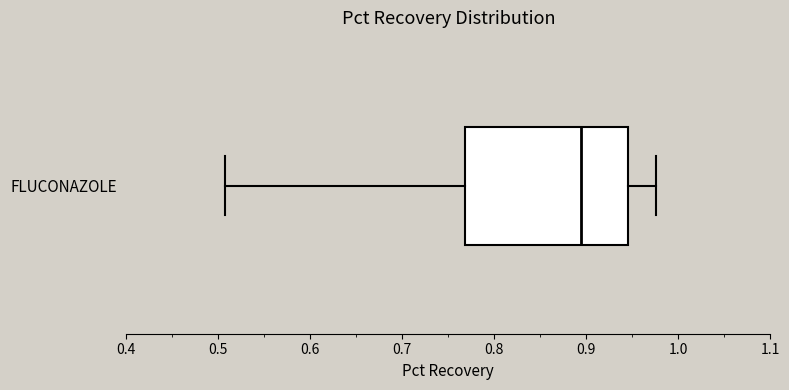

Transcribe this box plot: give where the median line is, the range the box spans, and where the two whiskers end, as read against the x-axis. The values are not printed on the chart, so give them approximately, as read against the axis.

median 0.89, box 0.77 to 0.95, whiskers 0.51 to 0.98